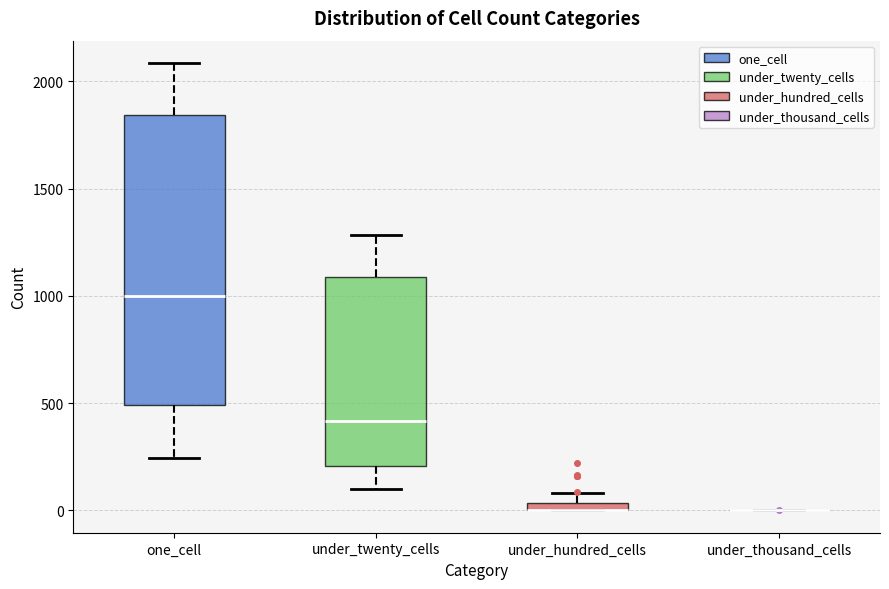

Where is the lower edge of the box for under_hundred_cells on the y-axis? The values are not printed on the chart, so give them approximately, as read against the axis.

0